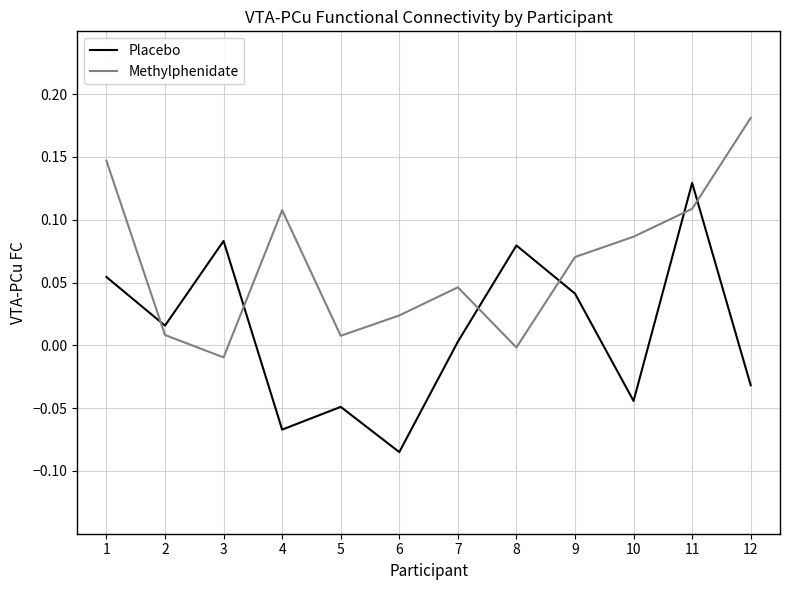

In Methylphenidate, how many points are lower than both neighbors (excluding endpoints)?

3